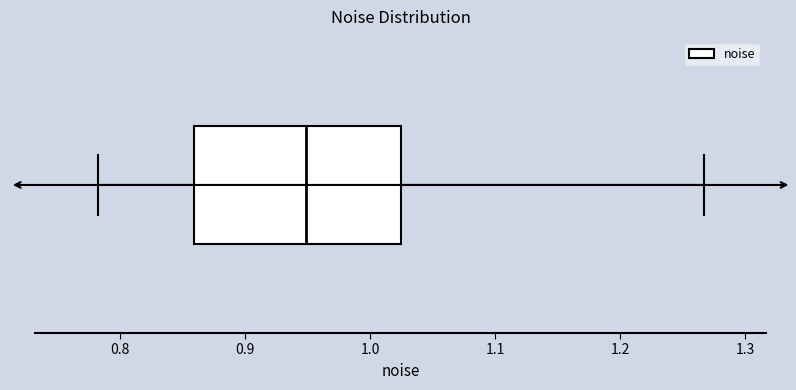

Read this box plot against the x-axis: the position of the median line, the range covered by the box, and the ends of both whiskers. The values are not printed on the chart, so give them approximately, as read against the axis.

median 0.95, box 0.86 to 1.02, whiskers 0.78 to 1.27